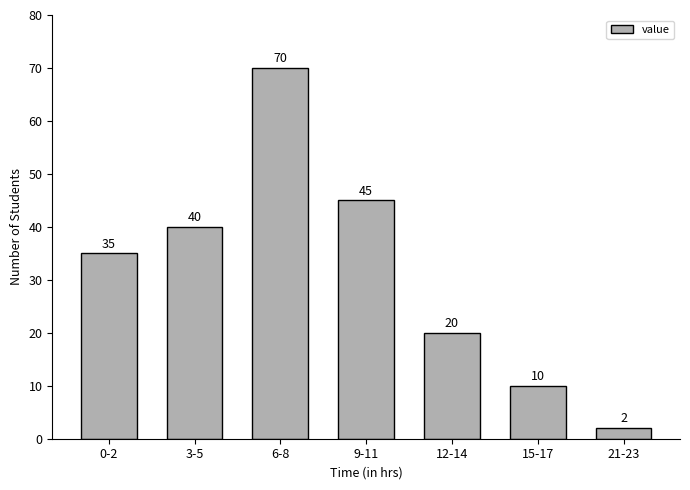

Reading left to right, extract all data points from this chart.

0-2=35	3-5=40	6-8=70	9-11=45	12-14=20	15-17=10	21-23=2